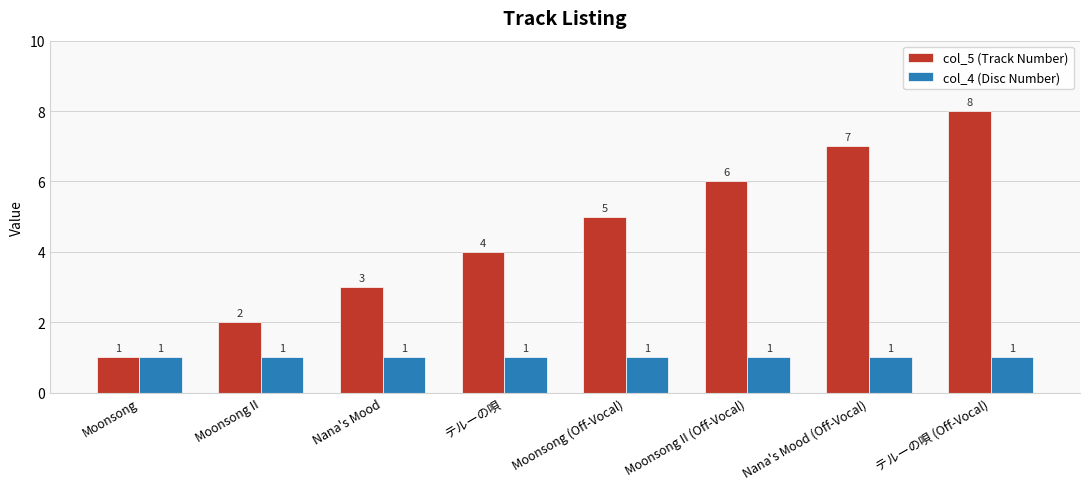

The col_4 (Disc Number) series shows 1 at Nana's Mood. True or false?

True